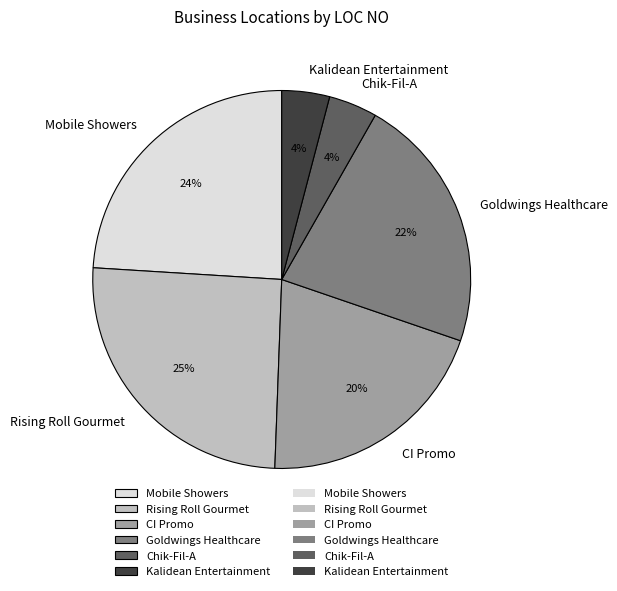

Is it true that Goldwings Healthcare is 8% of the pie?

False